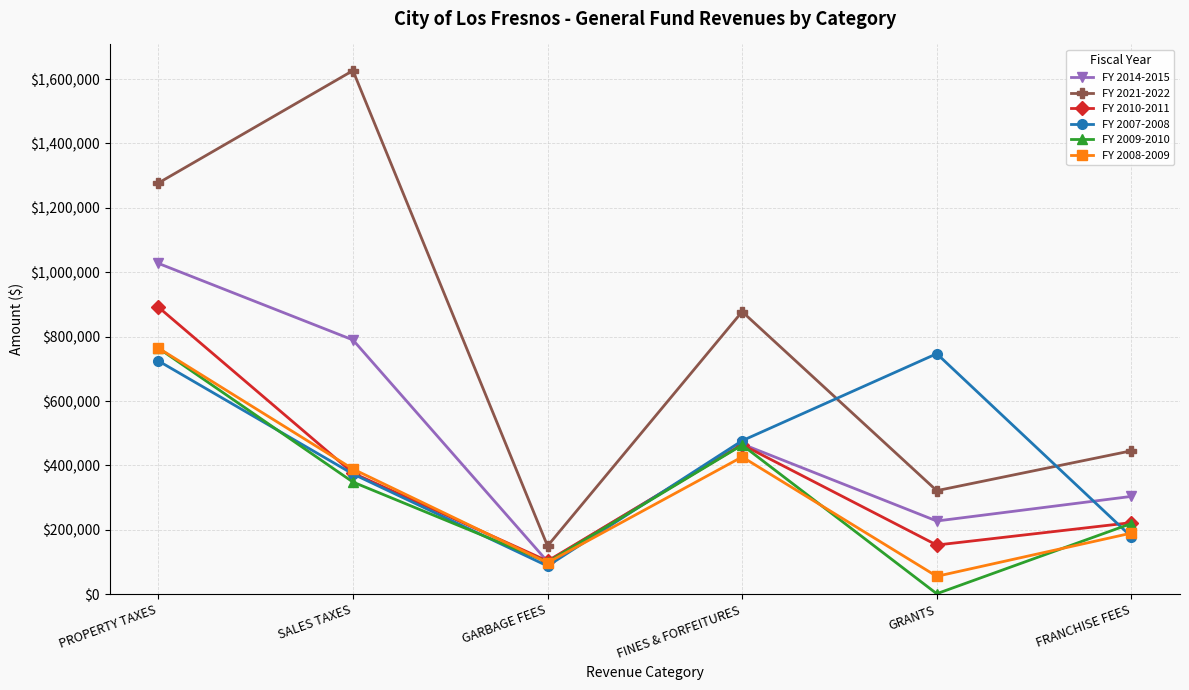

Does the chart have visible grid lines?

Yes